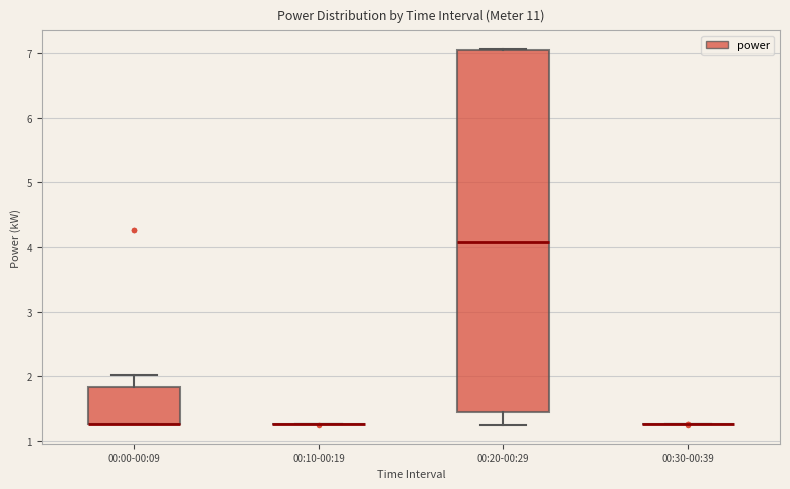

Reading left to right, transcribe this box plot: for each box, give where its median line is, the range the box spans, and where its two whiskers end, as read against the y-axis. The values are not printed on the chart, so give them approximately, as read against the axis.

00:00-00:09: median 1.3 (drawn on the box's lower edge), box 1.3 to 1.8, whiskers 1.3 to 2.0
00:10-00:19: box collapsed to a line at 1.3, whiskers 1.3 to 1.3
00:20-00:29: median 4.1, box 1.5 to 7.0, whiskers 1.3 to 7.1
00:30-00:39: box collapsed to a line at 1.3, whiskers 1.3 to 1.3